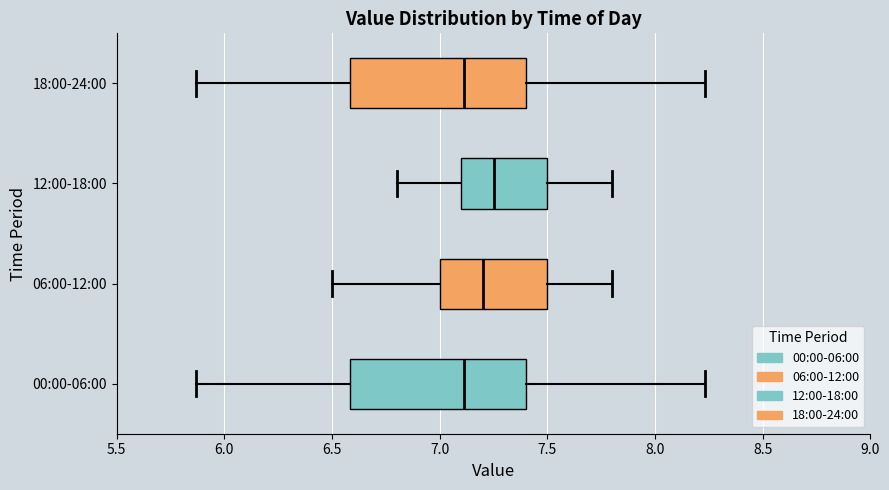

Reading bottom to top, transcribe this box plot: for each box, give where its median line is, the range the box spans, and where its two whiskers end, as read against the x-axis. The values are not printed on the chart, so give them approximately, as read against the axis.

00:00-06:00: median 7.10, box 6.60 to 7.40, whiskers 5.85 to 8.25
06:00-12:00: median 7.20, box 7.00 to 7.50, whiskers 6.50 to 7.80
12:00-18:00: median 7.25, box 7.10 to 7.50, whiskers 6.80 to 7.80
18:00-24:00: median 7.10, box 6.60 to 7.40, whiskers 5.85 to 8.25